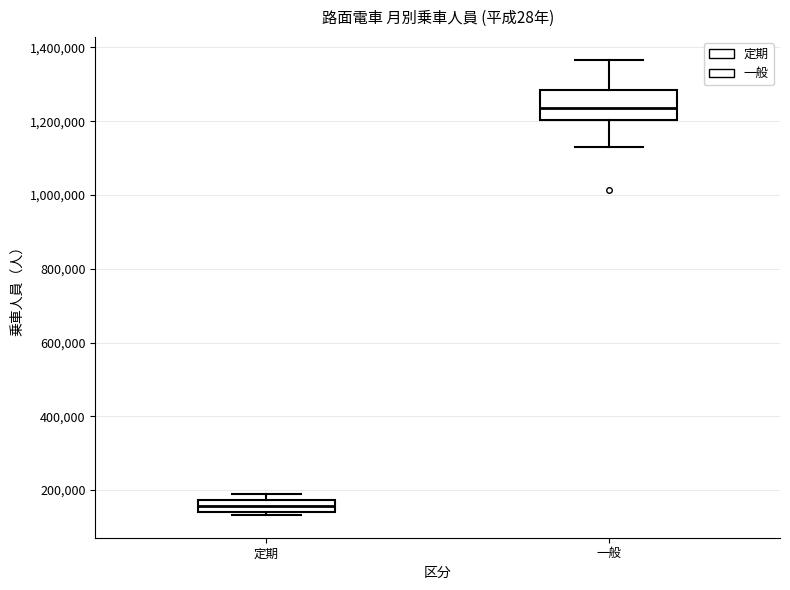

Reading left to right, transcribe this box plot: for each box, give where its median line is, the range the box spans, and where its two whiskers end, as read against the y-axis. The values are not printed on the chart, so give them approximately, as read against the axis.

定期: median 160000, box 140000 to 180000, whiskers 140000 (just below the box's lower edge) to 180000 (just above the box's upper edge)
一般: median 1240000, box 1200000 to 1280000, whiskers 1120000 to 1360000